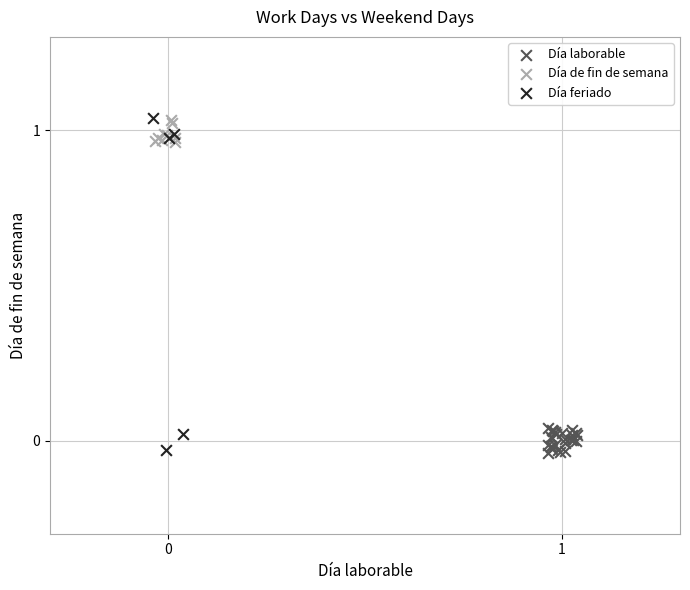

Which series has the widest spread of Y values?

Día feriado